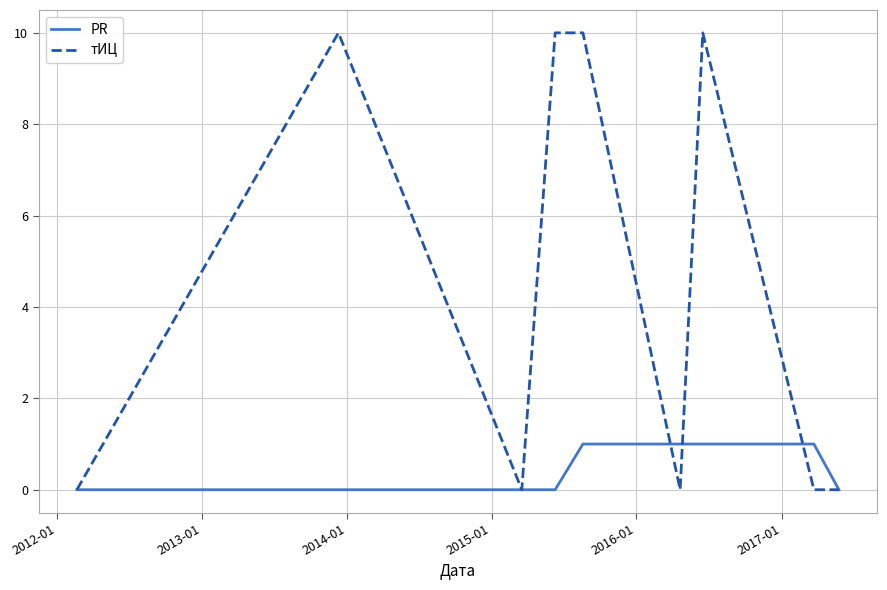

Which series has the widest spread of values?

тИЦ